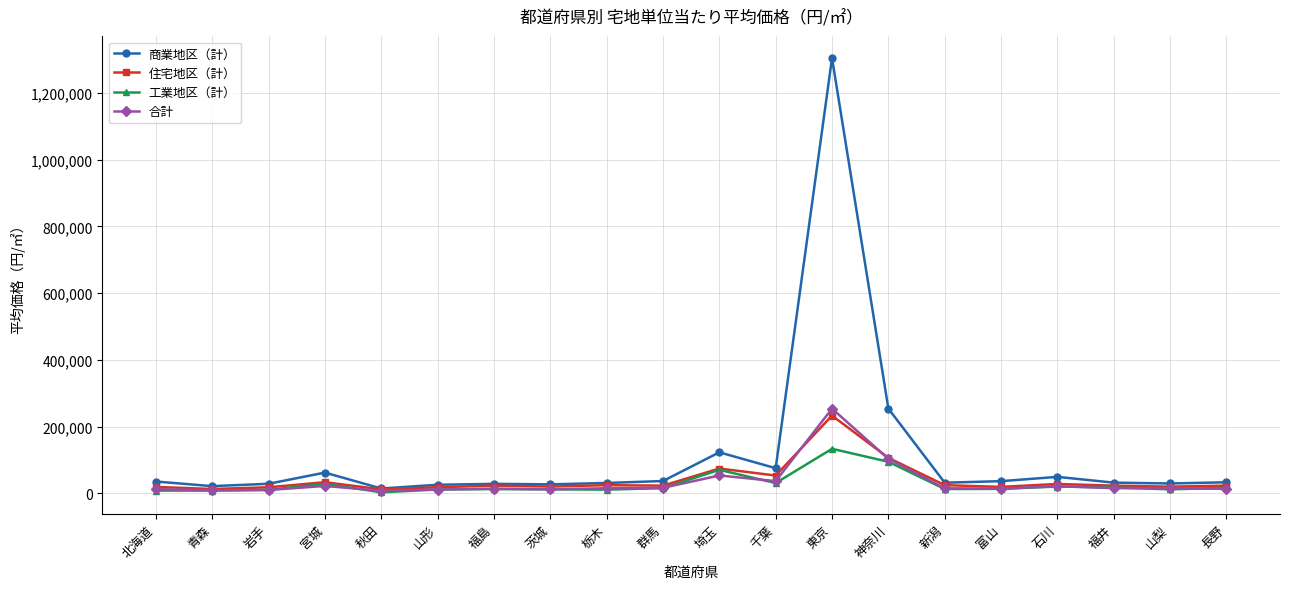

What is the label of the 17th point from the right?

宮城